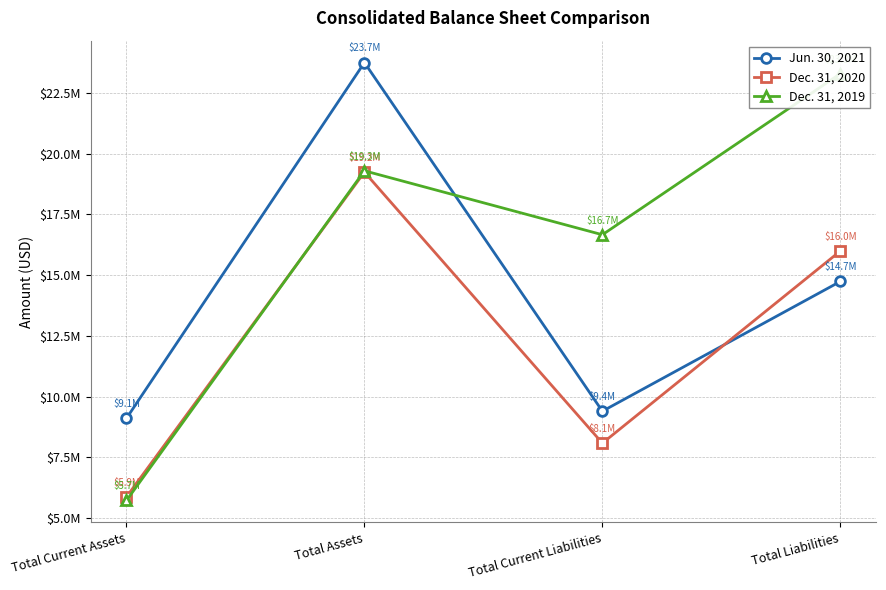

Which series has the largest total across all categories?

Dec. 31, 2019